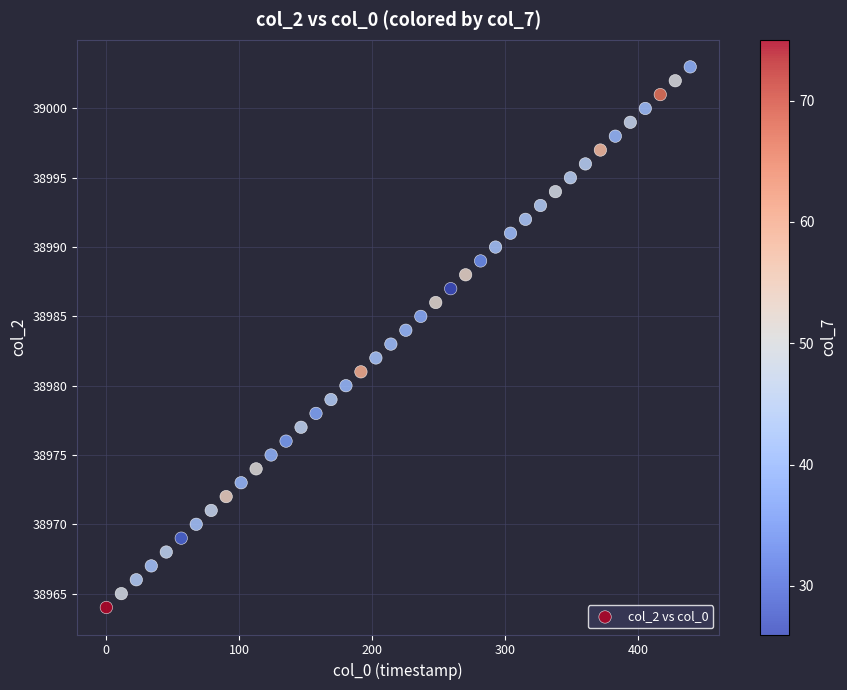

What is the range of Y values (max minus min)?

39